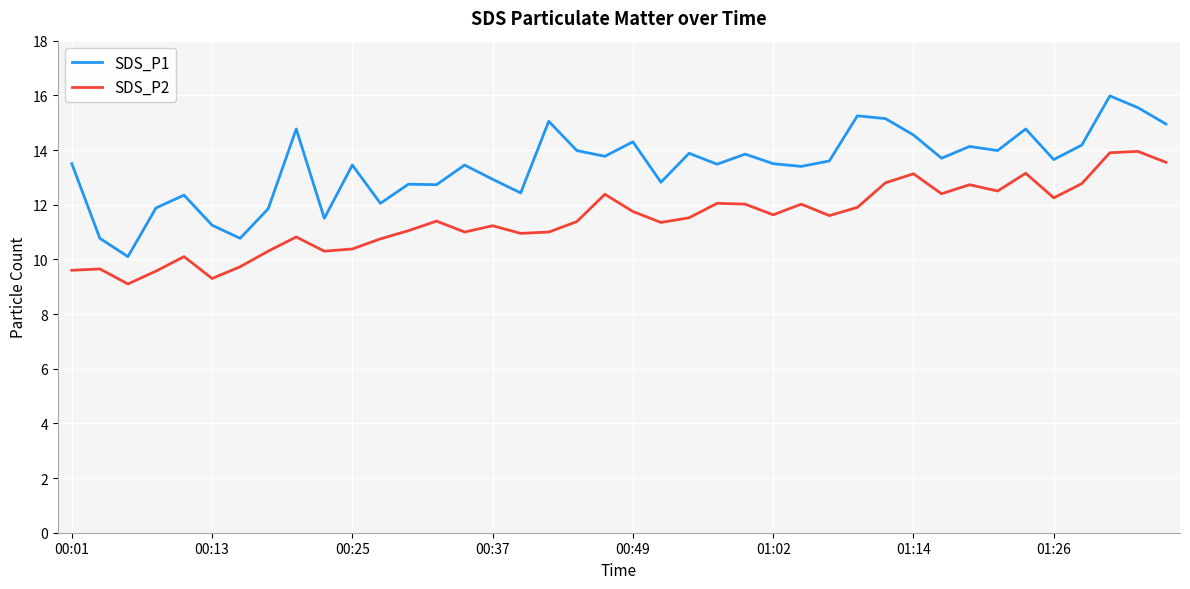

True or false: SDS_P2 and SDS_P1 intersect in this chart.

False